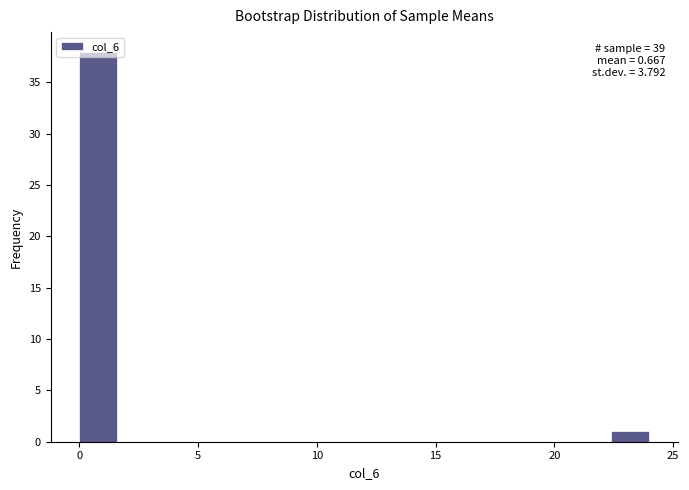

Around what value on the x-axis is the tallest bar? Give the approximate position of its centre, as read against the axis.

1.0